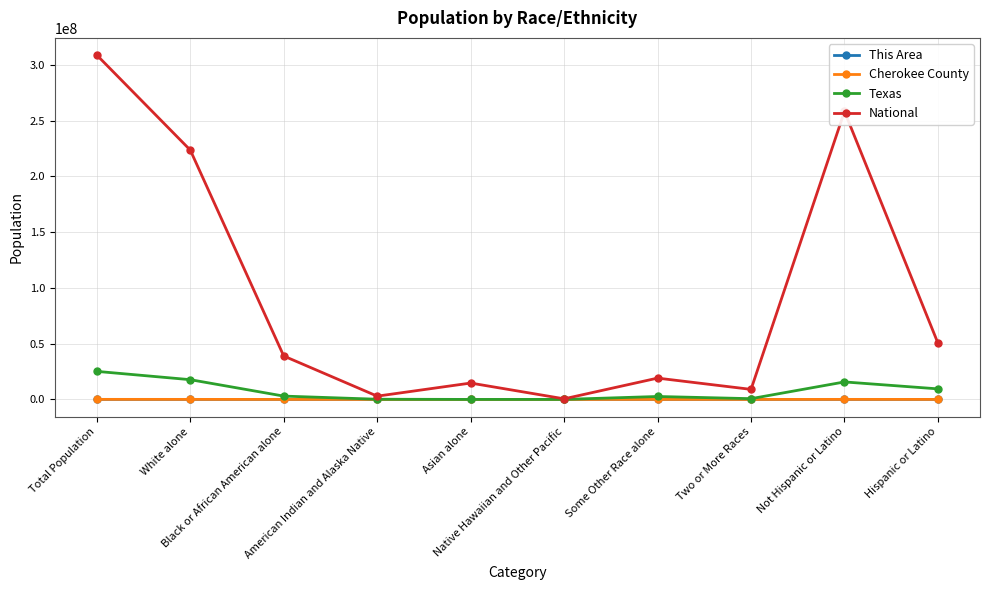

Which series has the widest spread of values?

National